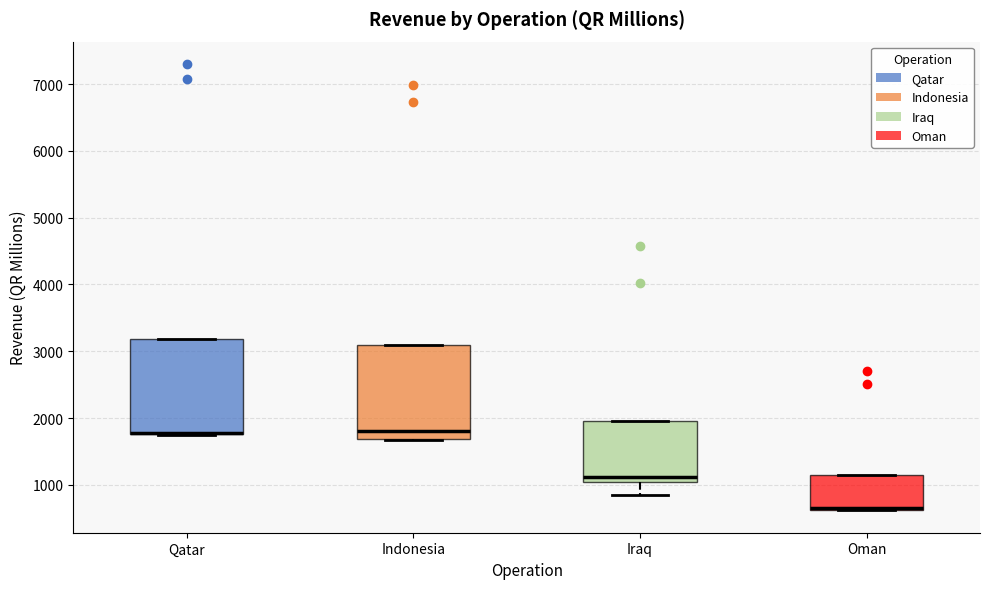

Where is the upper edge of the box for Qatar on the y-axis? The values are not printed on the chart, so give them approximately, as read against the axis.

3200